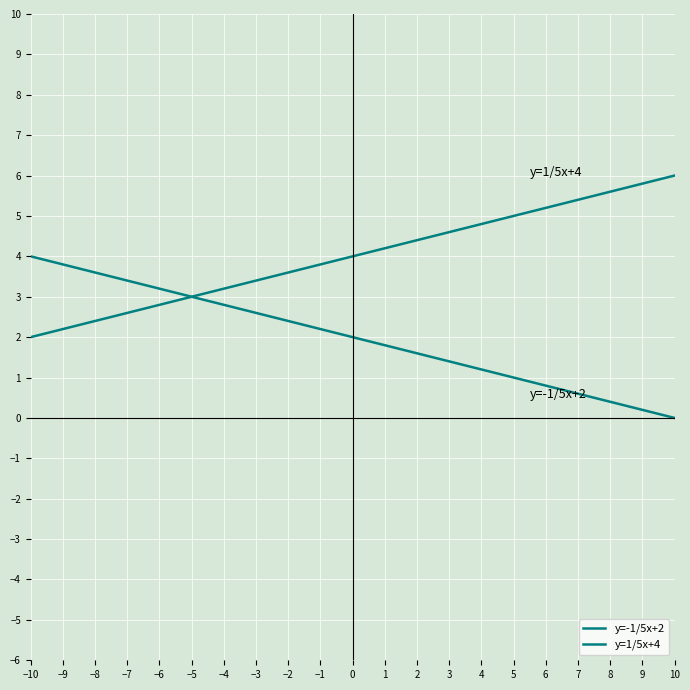

How many lines are shown in the chart?

2